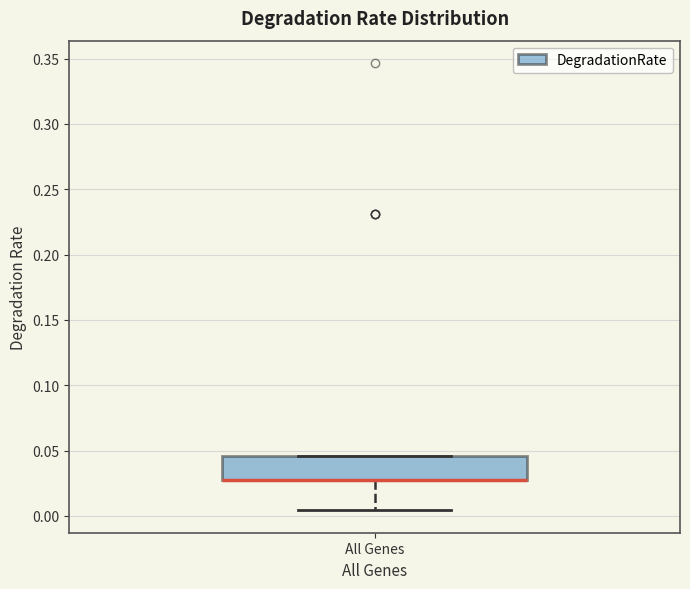

Where is the upper edge of the box for All Genes on the y-axis? The values are not printed on the chart, so give them approximately, as read against the axis.

0.045